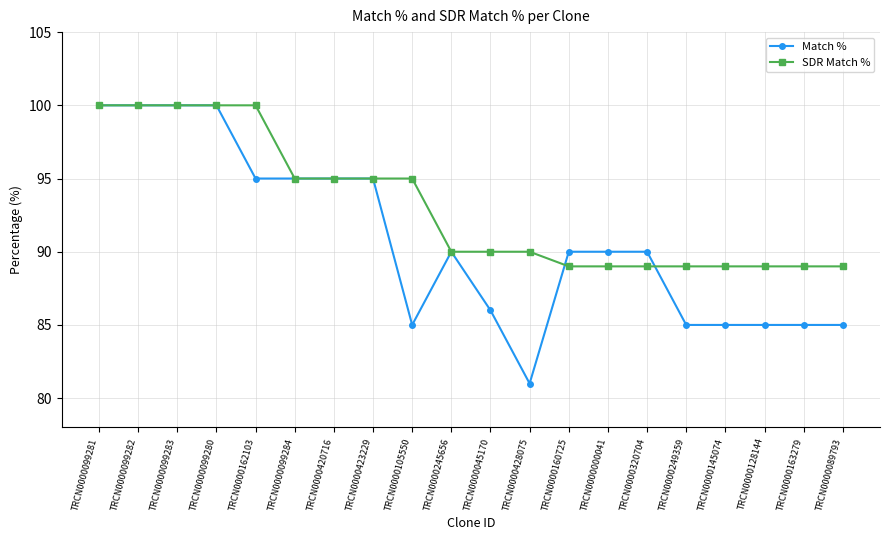

Which series has the largest range (max minus min)?

Match %